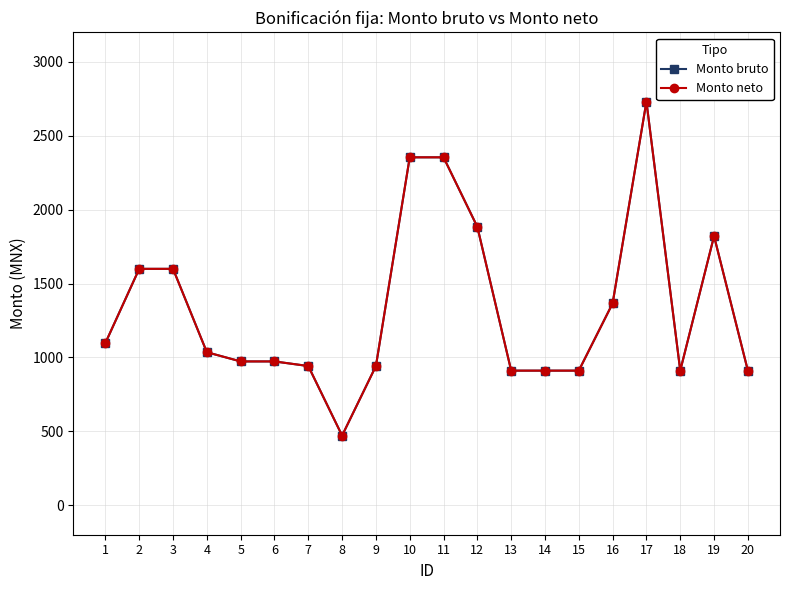

Does the chart have visible grid lines?

Yes